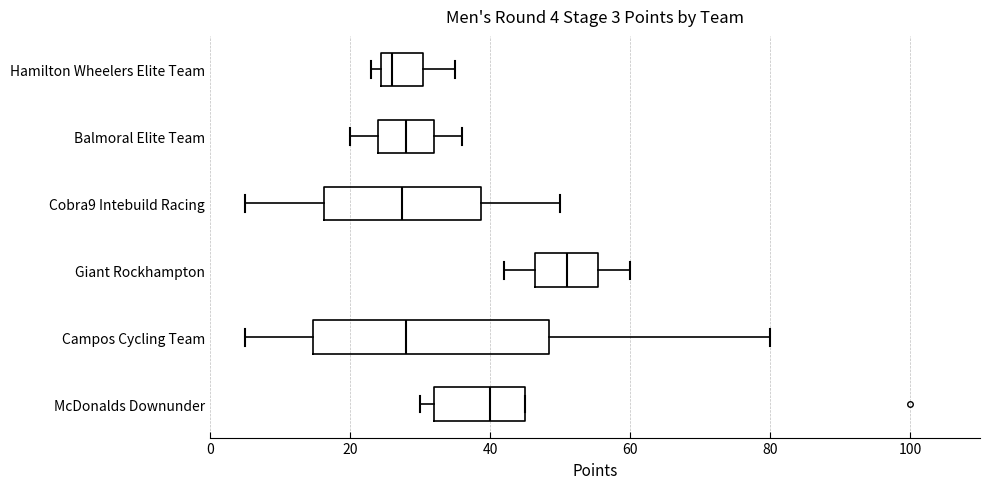

Which box is the widest, from its left edge to its right edge?

Campos Cycling Team